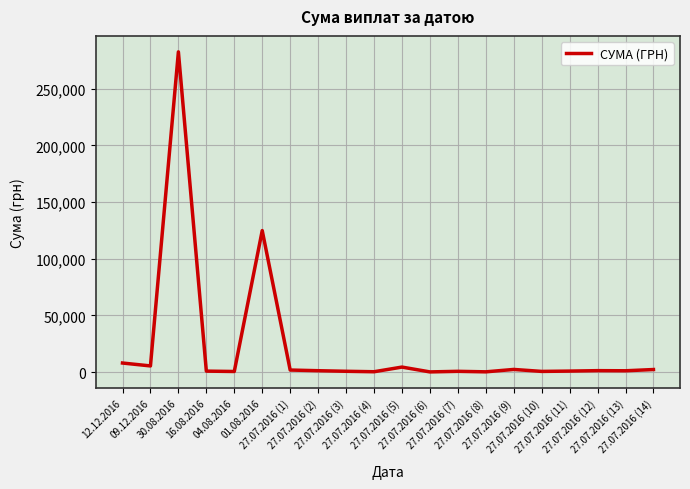

True or false: the data shows 124828.5 at 01.08.2016.

True